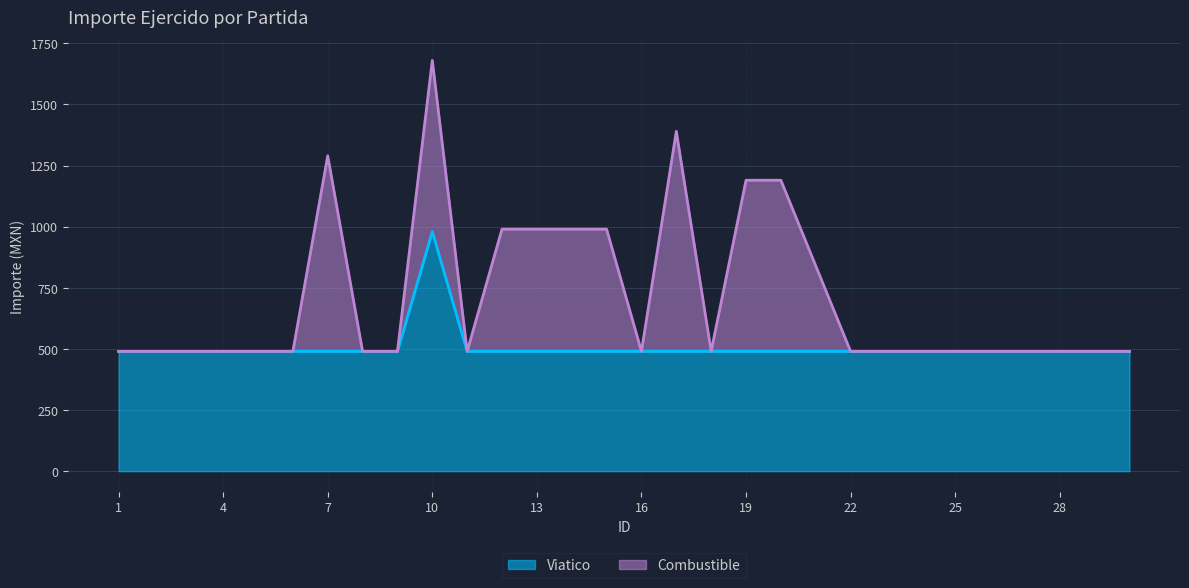

Is it true that the value at 21 is 490?

True